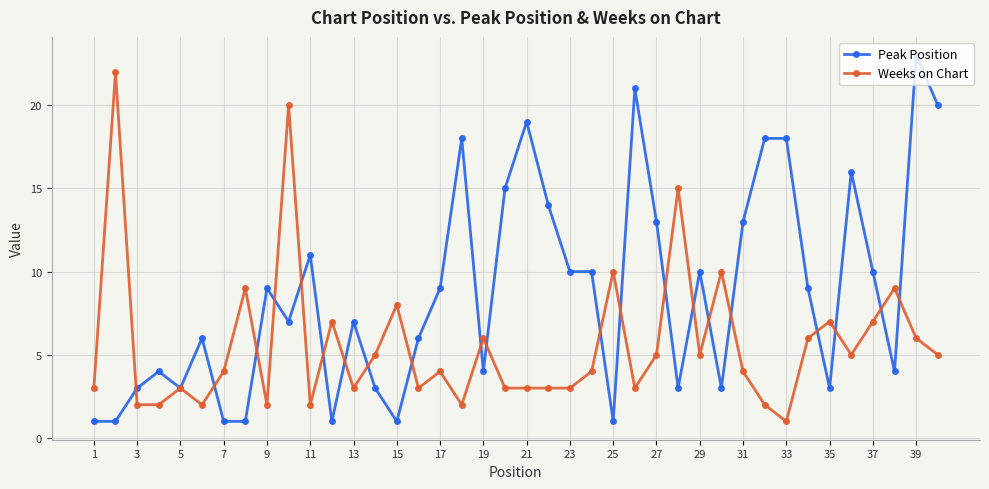

True or false: Weeks on Chart has more than 0 points higher than both neighbors.

True